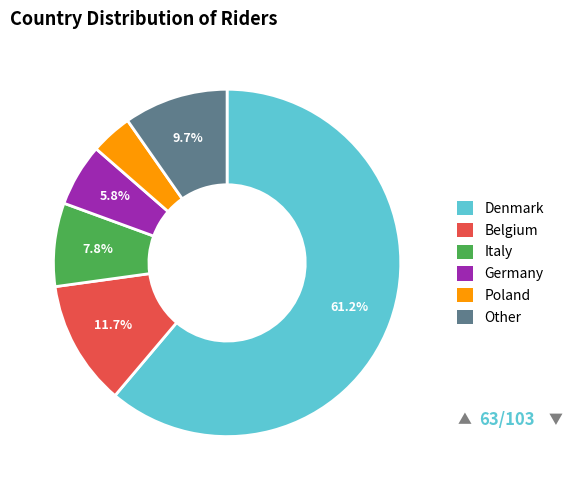

Is it true that Poland is 4% of the pie?

True